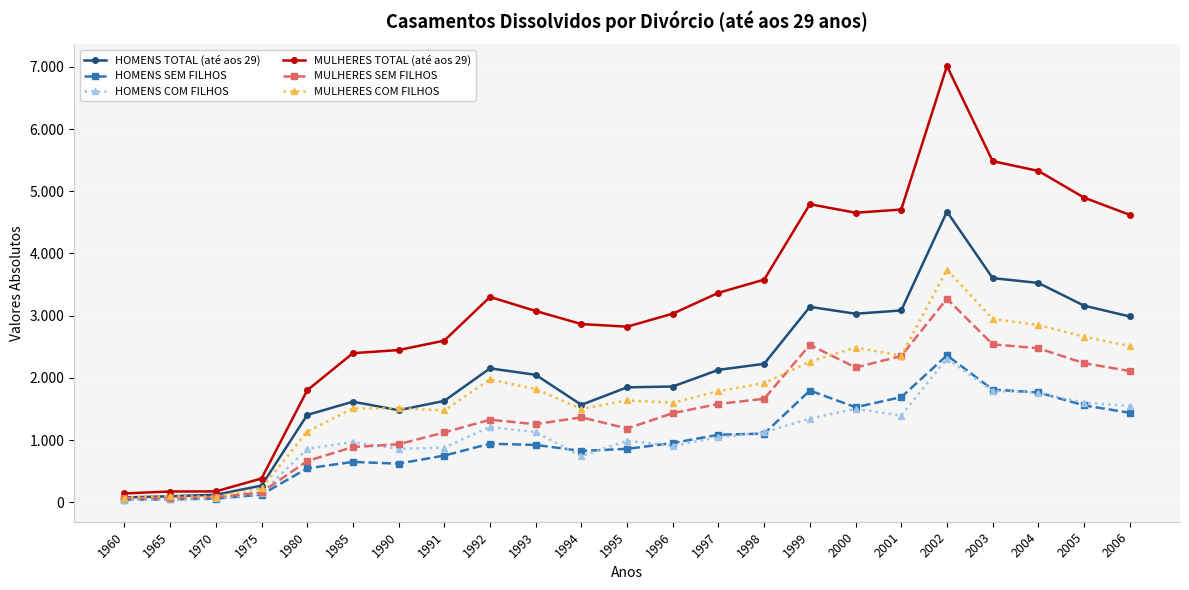

Reading right to left, transcribe all the data shown in this chart.

HOMENS TOTAL (até aos 29): 2987	3161	3526	3604	4673	3084	3031	3142	2226	2129	1861	1848	1566	2049	2153	1630	1480	1617	1404	268	121	96	78
HOMENS SEM FILHOS: 1439	1558	1766	1811	2362	1690	1528	1796	1104	1085	952	859	825	922	941	751	621	649	545	123	58	47	42
HOMENS COM FILHOS: 1548	1603	1760	1793	2311	1394	1503	1346	1122	1044	909	989	741	1127	1212	879	859	968	859	145	63	49	36
MULHERES TOTAL (até aos 29): 4621	4898	5327	5484	7013	4706	4655	4792	3579	3368	3032	2823	2865	3075	3301	2599	2447	2397	1800	382	175	173	142
MULHERES SEM FILHOS: 2110	2236	2476	2539	3273	2351	2167	2531	1664	1581	1432	1186	1366	1255	1327	1123	933	888	663	158	84	74	67
MULHERES COM FILHOS: 2511	2662	2851	2945	3740	2355	2488	2261	1915	1787	1600	1637	1499	1820	1974	1476	1514	1509	1137	224	91	99	75